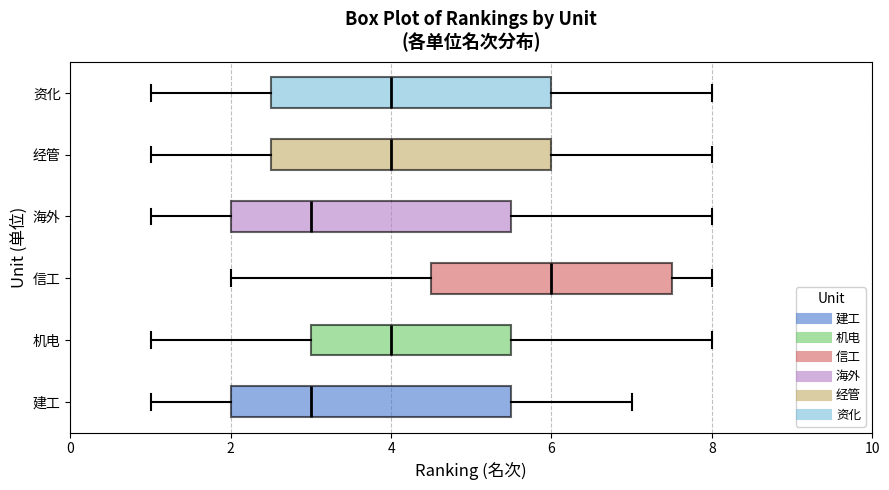

Reading bottom to top, read every box against the x-axis: the position of its median line, the range the box covers, and the ends of its whiskers. The values are not printed on the chart, so give them approximately, as read against the axis.

建工: median 3.0, box 2.0 to 5.6, whiskers 1.0 to 7.0
机电: median 4.0, box 3.0 to 5.6, whiskers 1.0 to 8.0
信工: median 6.0, box 4.6 to 7.6, whiskers 2.0 to 8.0
海外: median 3.0, box 2.0 to 5.6, whiskers 1.0 to 8.0
经管: median 4.0, box 2.6 to 6.0, whiskers 1.0 to 8.0
资化: median 4.0, box 2.6 to 6.0, whiskers 1.0 to 8.0